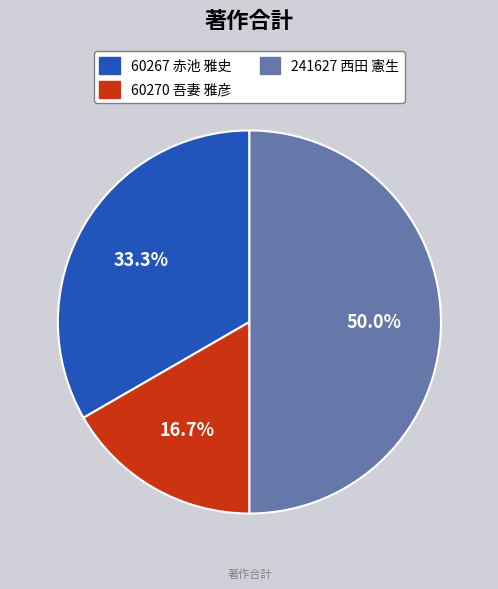

The 60270 吾妻 雅彦 slice represents 27% of the pie. True or false?

False